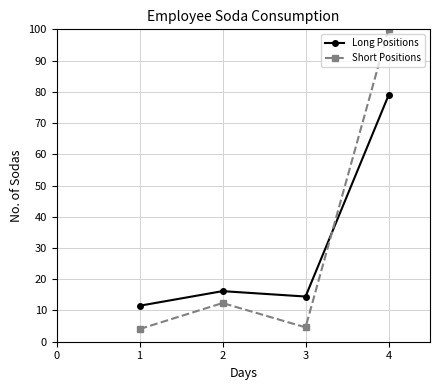

How many series are shown in this chart?

2